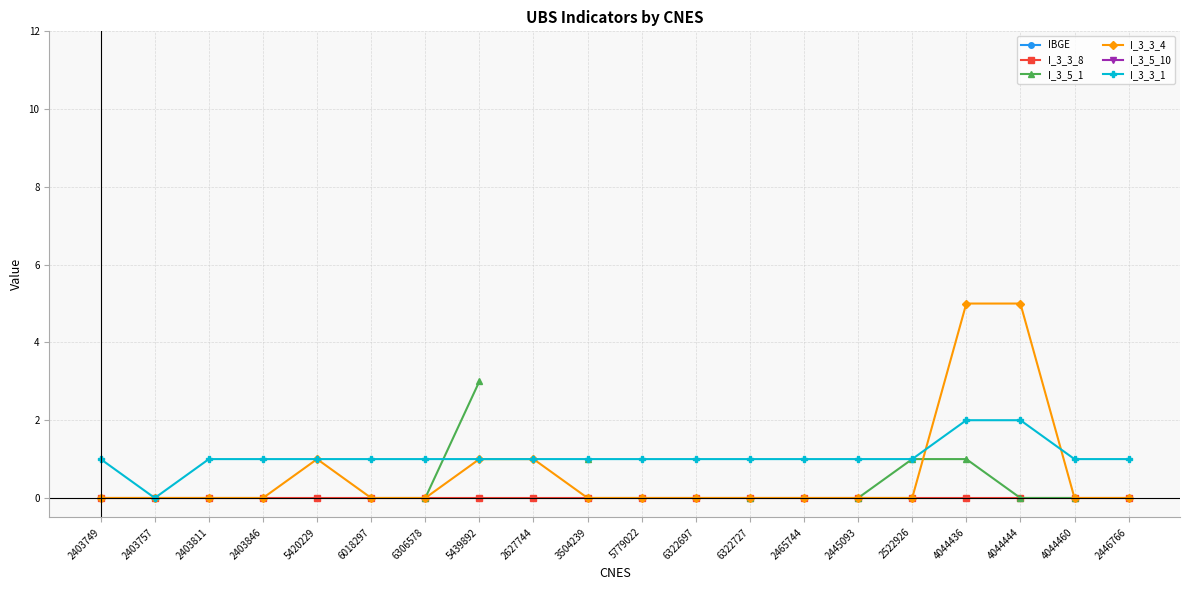

What is the label of the 6th point from the right?

2445093